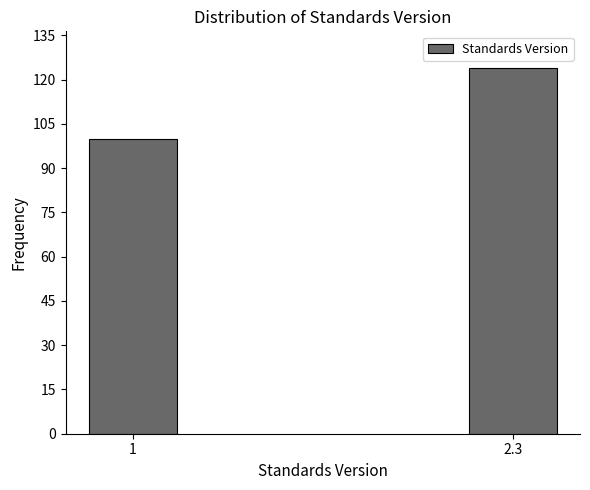

Reading right to left, extract all data points from this chart.

124	100